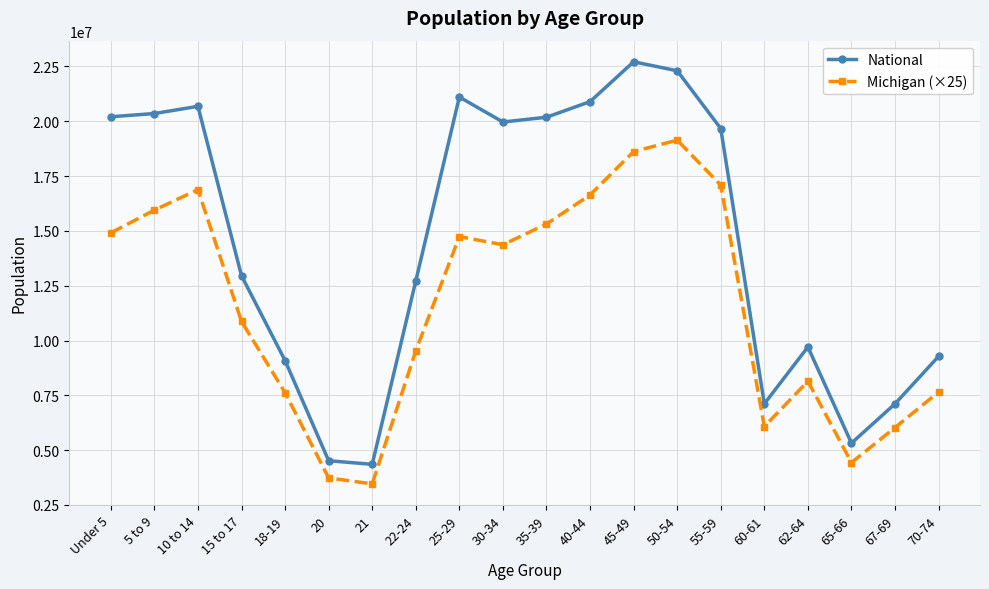

List the series in order of their peak value, lowest first.

Michigan (×25), National